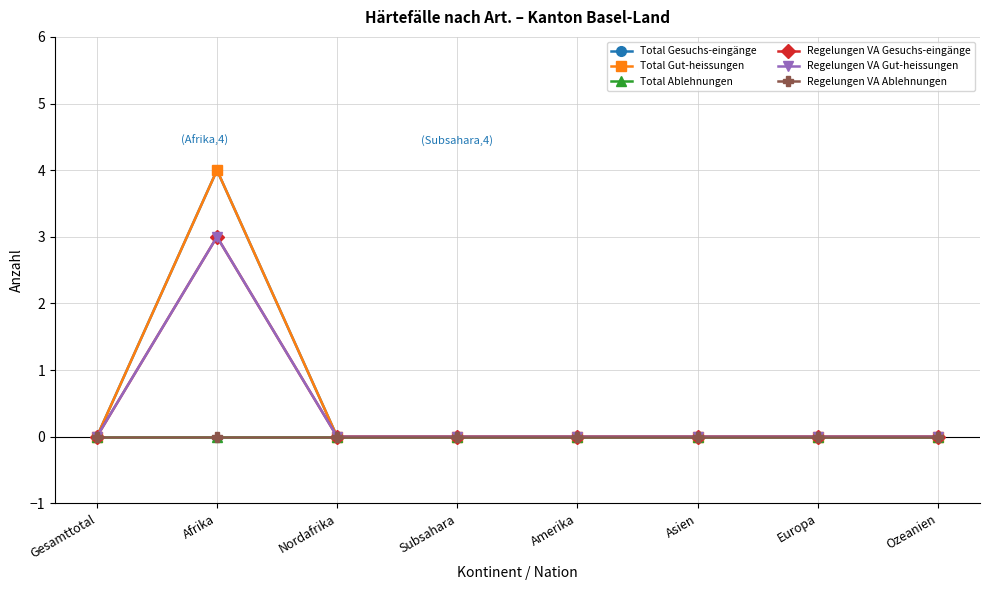

What is the label of the 8th point from the left?

Ozeanien